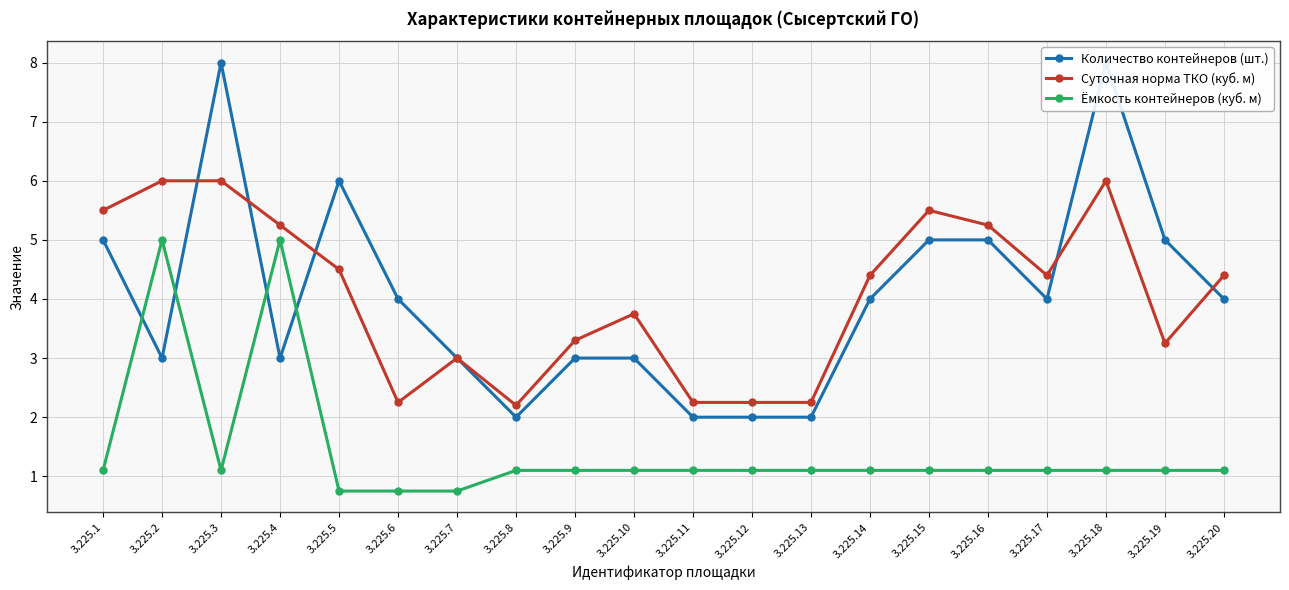

Which series ends up on top after the final intersection of Суточная норма ТКО (куб. м) and Количество контейнеров (шт.)?

Суточная норма ТКО (куб. м)